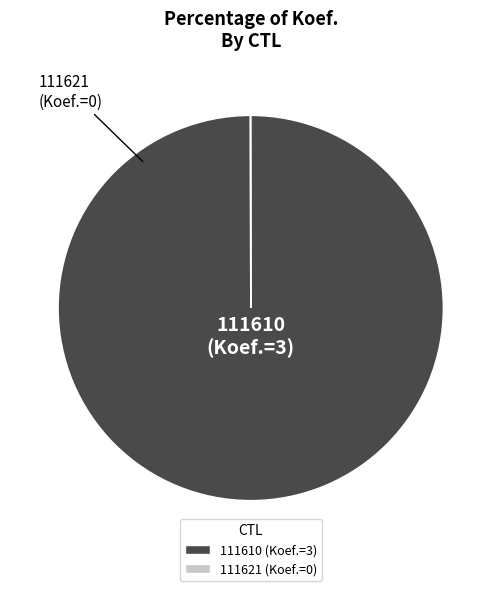

What is the largest slice in the pie chart?

111610